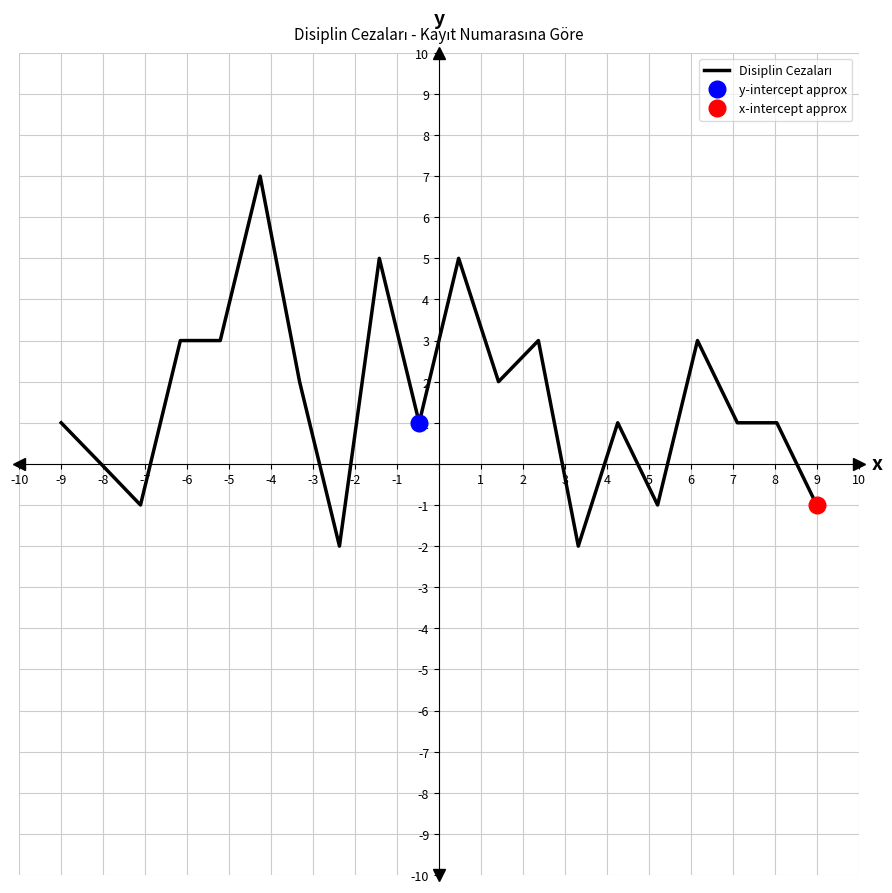

How many interior local valleys (lower than both neighbors) does the data have?

6